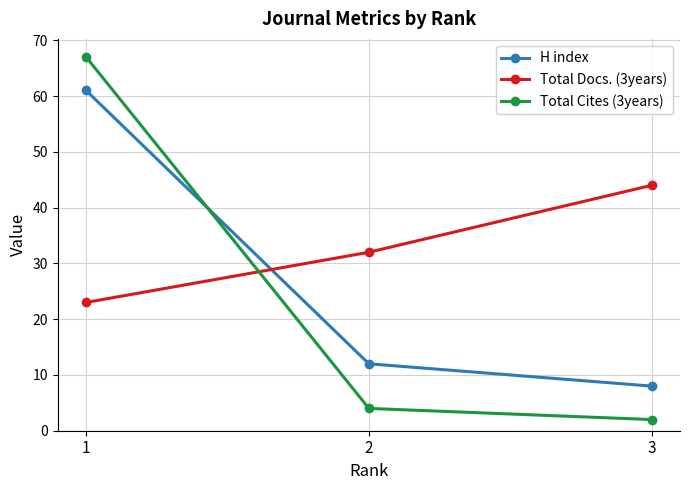

What are all the series names shown in the legend?

H index, Total Docs. (3years), Total Cites (3years)